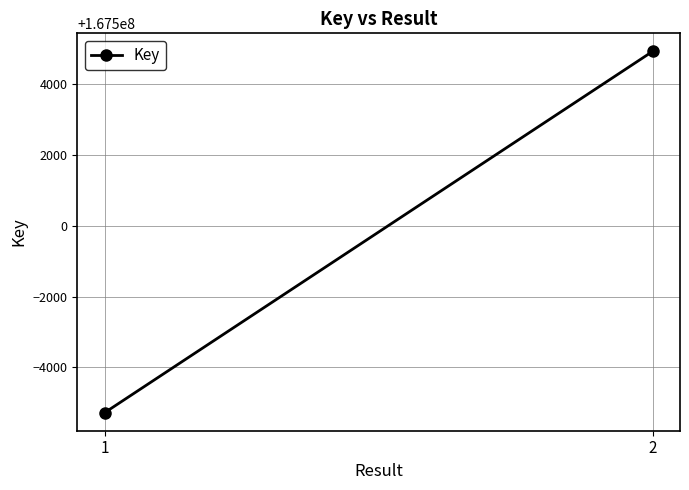

Rank the categories by value from highest to lowest.

2, 1